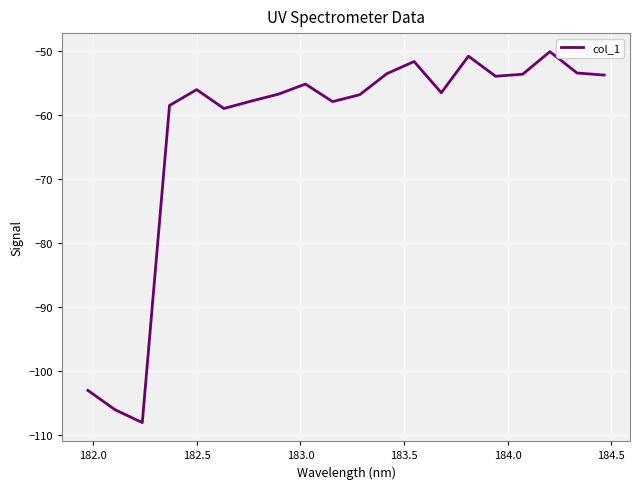

What is the minimum value shown in the chart?

-108.1